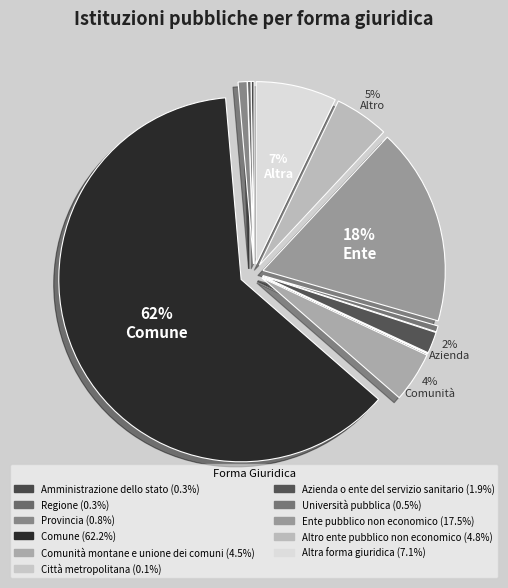

To the nearest percent, what is the difference between the Università pubblica and Comunità montane e unione dei comuni slice percentages?

4%